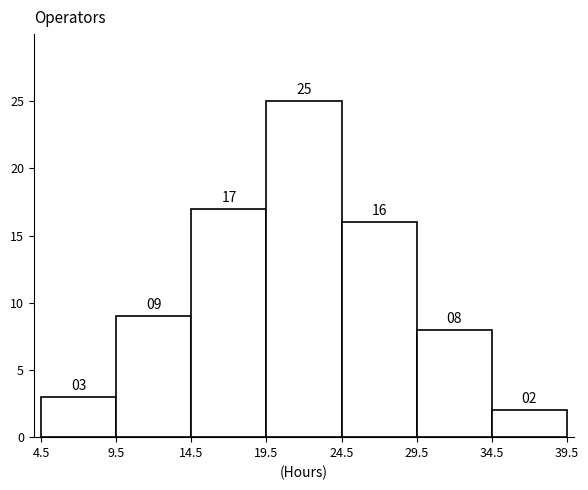

Reading left to right, list every bar in this chart as the range it spans on the x-axis followed by its height.

4.5 to 9.5: 3
9.5 to 14.5: 9
14.5 to 19.5: 17
19.5 to 24.5: 25
24.5 to 29.5: 16
29.5 to 34.5: 8
34.5 to 39.5: 2